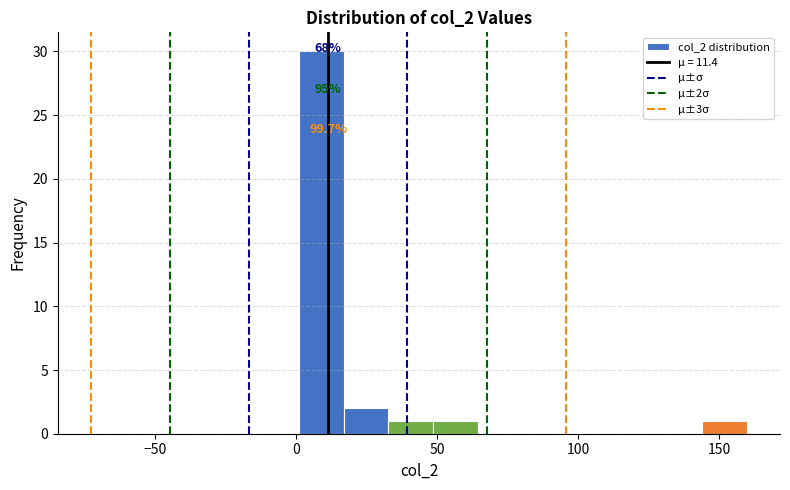

Around what value on the x-axis is the tallest bar? Give the approximate position of its centre, as read against the axis.

10